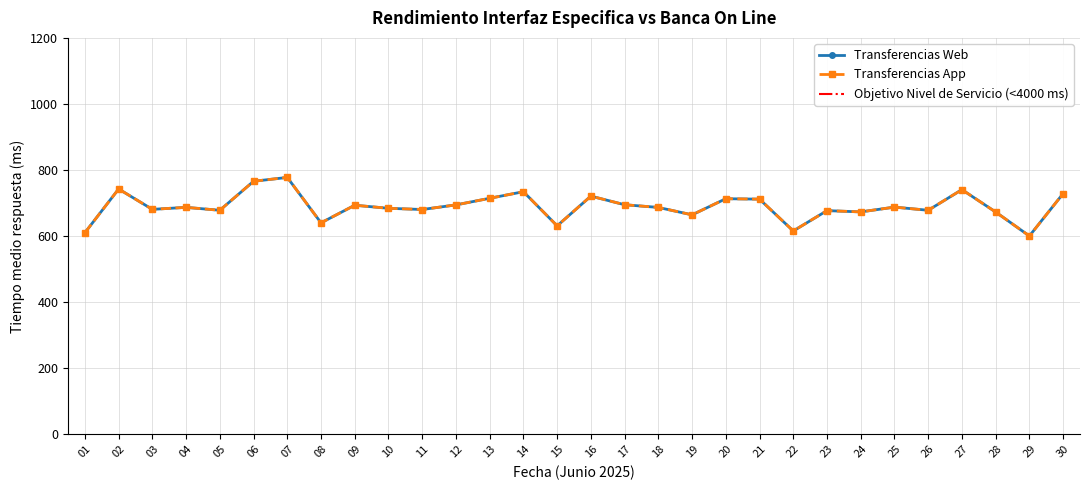

Rank the categories by Transferencias App value from lowest to highest.

29, 01, 22, 15, 08, 19, 28, 24, 23, 05, 26, 11, 03, 10, 18, 04, 25, 09, 12, 17, 21, 20, 13, 16, 30, 14, 27, 02, 06, 07